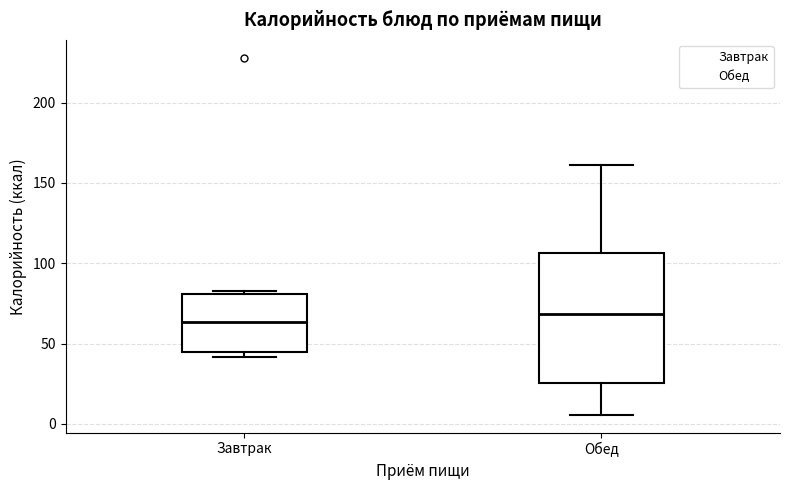

Reading left to right, read every box against the y-axis: the position of its median line, the range the box covers, and the ends of its whiskers. The values are not printed on the chart, so give them approximately, as read against the axis.

Завтрак: median 65, box 45 to 80, whiskers 40 to 85
Обед: median 70, box 25 to 105, whiskers 5 to 160